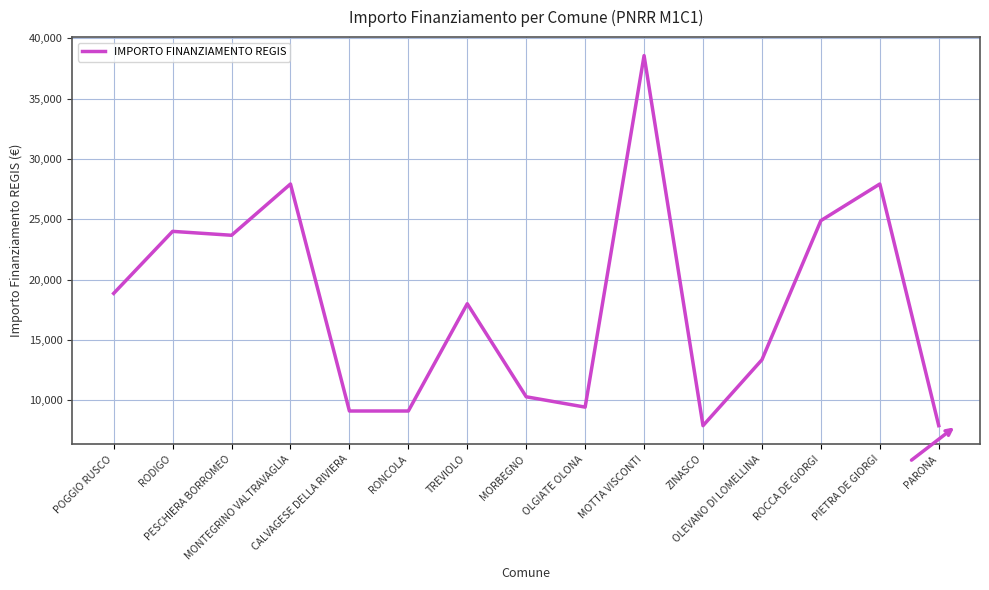

What is the difference between the second highest and minimum values?

20031